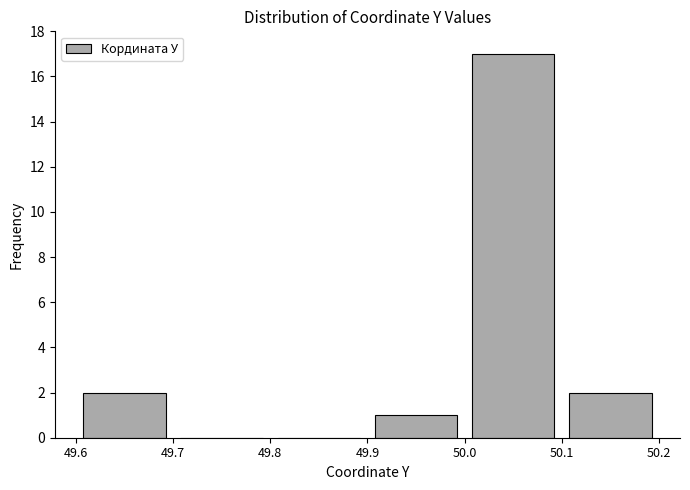

Reading left to right, transcribe this chart: for each bar, give the range it covers on the x-axis and its height. The values are not printed on the chart, so give them approximately, as read against the axis.

49.6 to 49.7: 2
49.7 to 49.8: 0
49.8 to 49.9: 0
49.9 to 50.0: 1
50.0 to 50.1: 17
50.1 to 50.2: 2